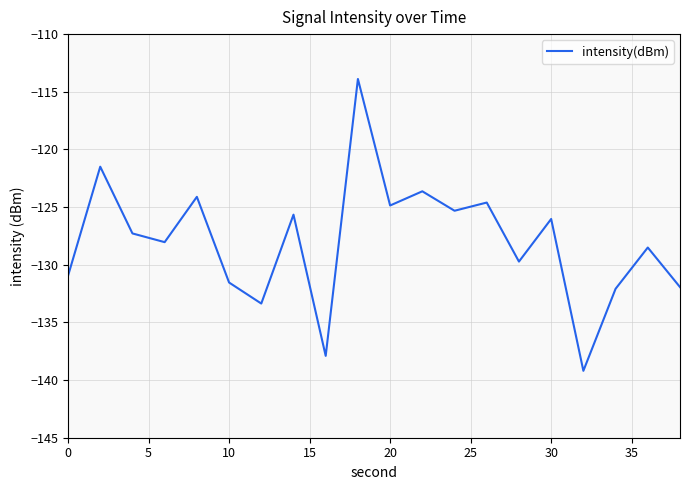

What is the difference between the maximum and minimum values?

25.3